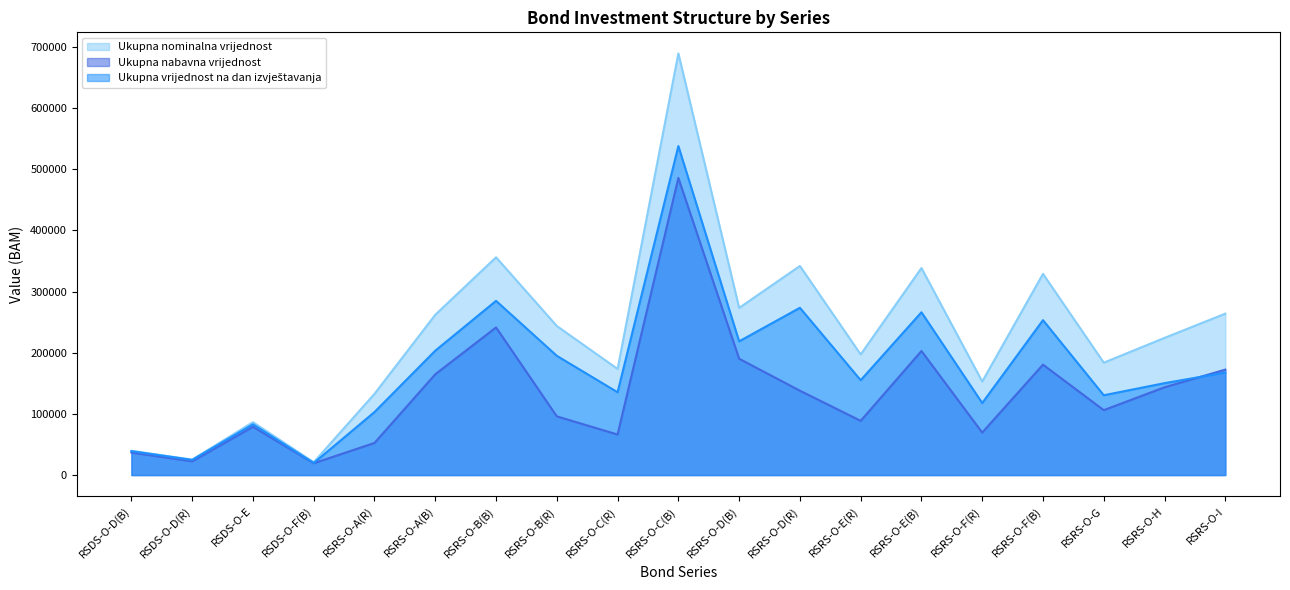

What is the label of the 15th point from the left?

RSRS-O-F(R)